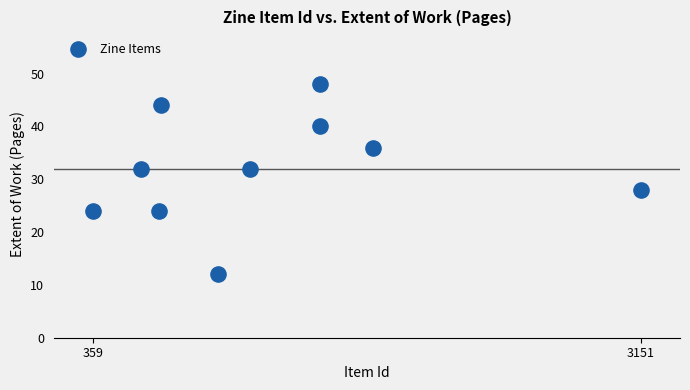

What is the average Y value?

32